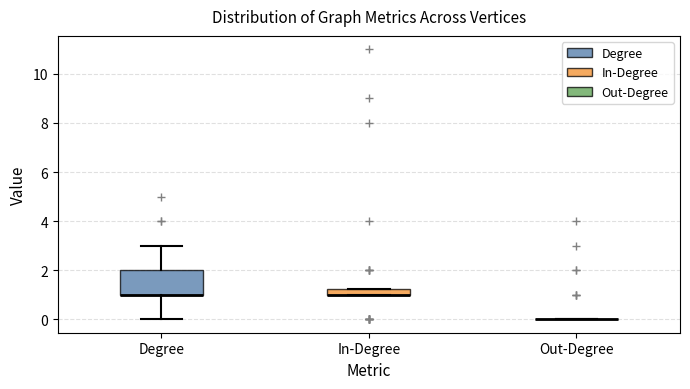

Which box is the tallest, from its lower edge to its upper edge?

Degree